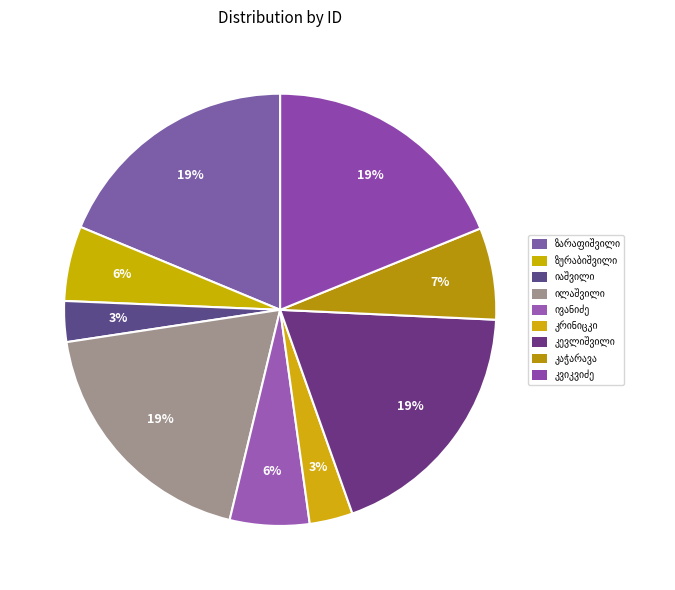

Combined, what portion of the pie is მიხეილ (მიხაილ) ოქროპირის ძე კაჭარავა and ალექსანდრე იოსების ძე კრინიცკი?

10.1%